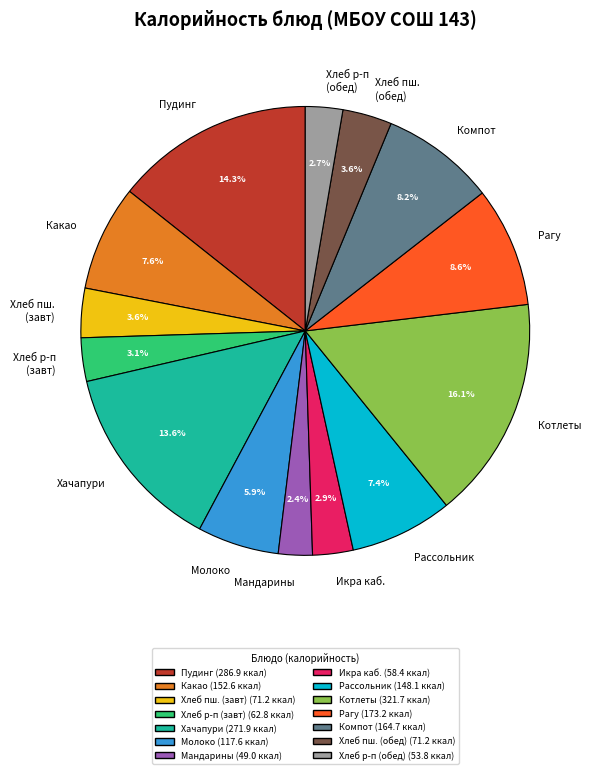

Which has a higher value, Рагу or Котлеты?

Котлеты